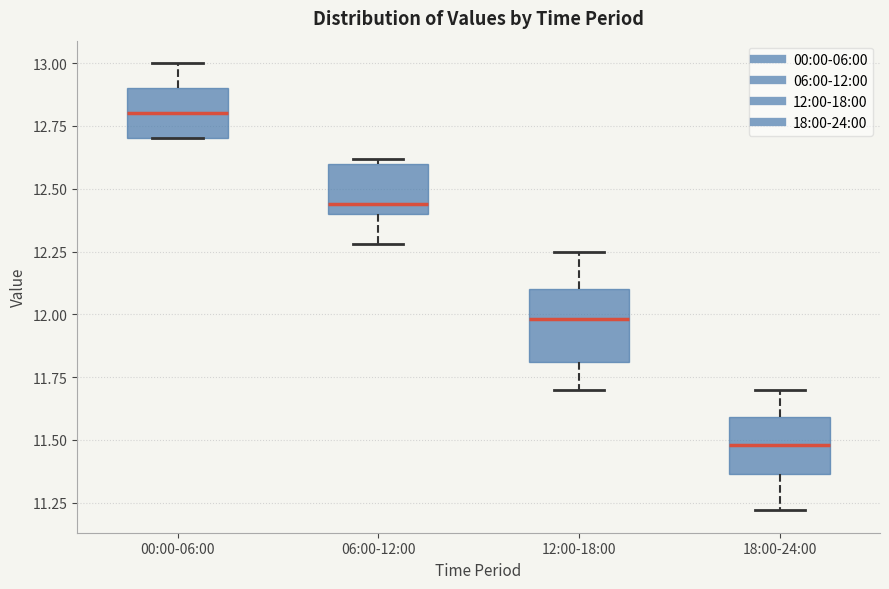

Where does the median line of the box for 06:00-12:00 sit on the y-axis? The values are not printed on the chart, so give them approximately, as read against the axis.

12.45